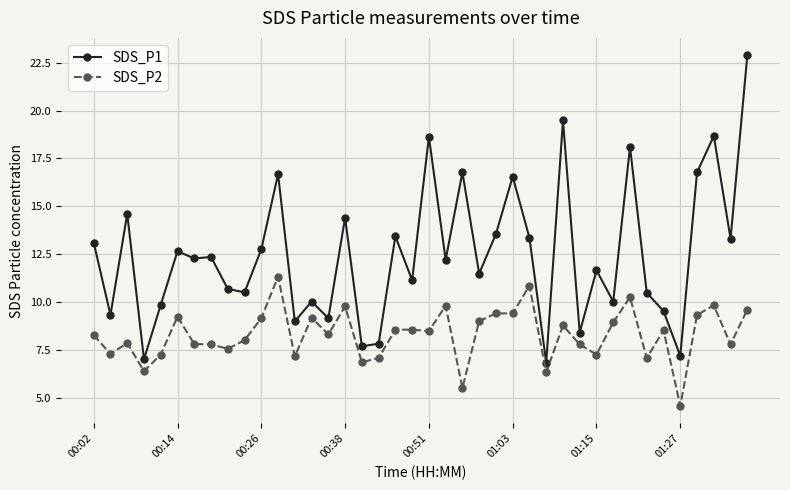

What is the difference between the second highest and minimum values in the SDS_P1 series?

12.7